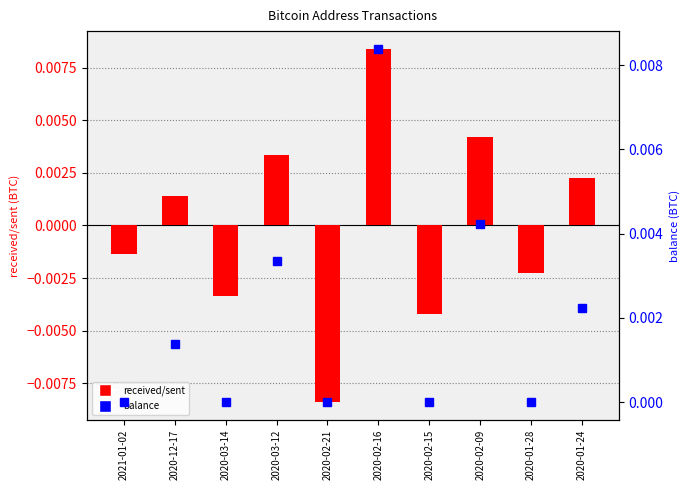

Between 2020-02-21 and 2020-01-24, which is larger?

2020-01-24